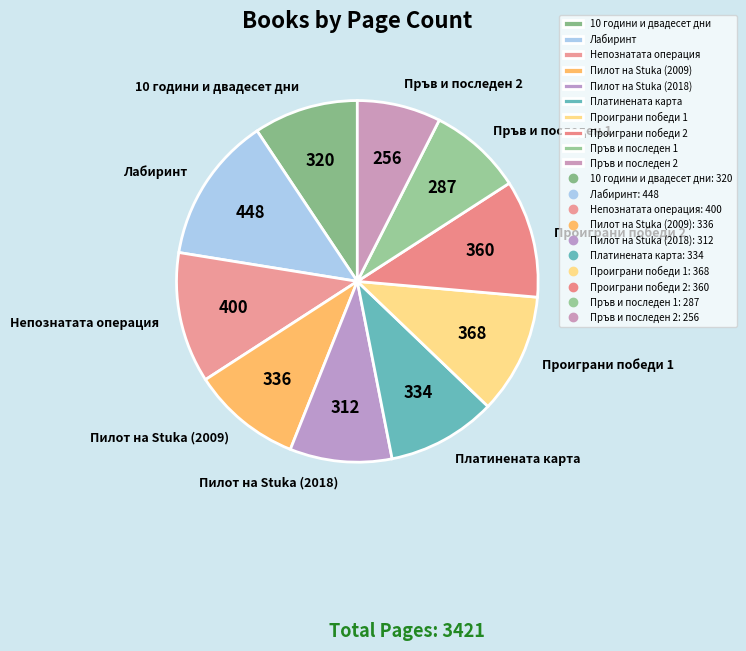

What is the ratio of the value at Пръв и последен 1 to the value at Непознатата операция?

0.7